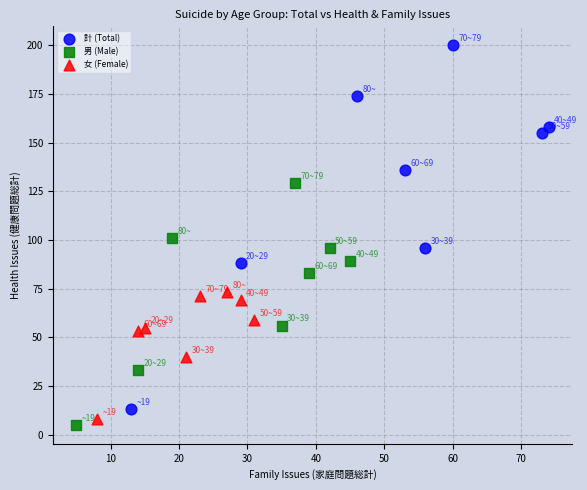

Which series has the widest spread of Y values?

計 (Total)